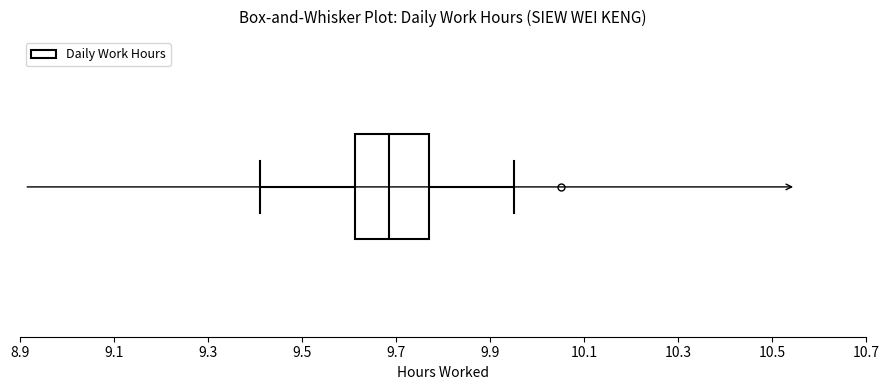

Transcribe this box plot: give where the median line is, the range the box spans, and where the two whiskers end, as read against the x-axis. The values are not printed on the chart, so give them approximately, as read against the axis.

median 9.68, box 9.62 to 9.78, whiskers 9.42 to 9.96